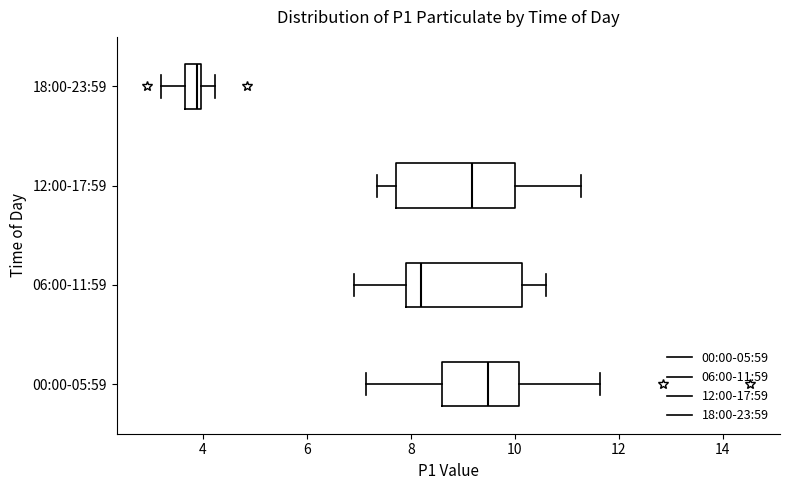

Reading bottom to top, read every box against the x-axis: the position of its median line, the range the box covers, and the ends of its whiskers. The values are not printed on the chart, so give them approximately, as read against the axis.

00:00-05:59: median 9.4, box 8.6 to 10.0, whiskers 7.2 to 11.6
06:00-11:59: median 8.2, box 7.8 to 10.2, whiskers 7.0 to 10.6
12:00-17:59: median 9.2, box 7.8 to 10.0, whiskers 7.4 to 11.2
18:00-23:59: median 3.8, box 3.6 to 4.0, whiskers 3.2 to 4.2